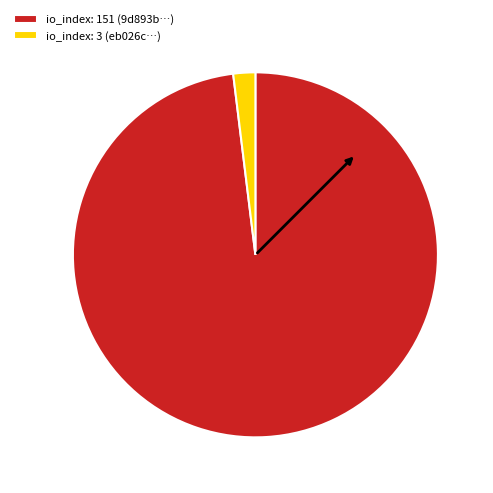

Which has a higher value, io_index: 3 or io_index: 151?

io_index: 151